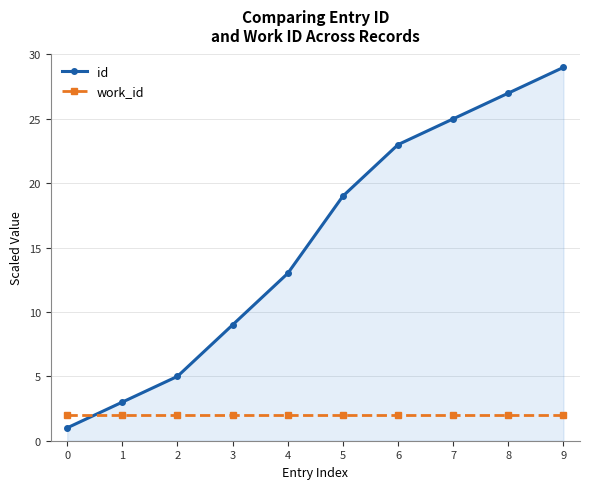

List the series in order of their overall mean, highest first.

id, work_id